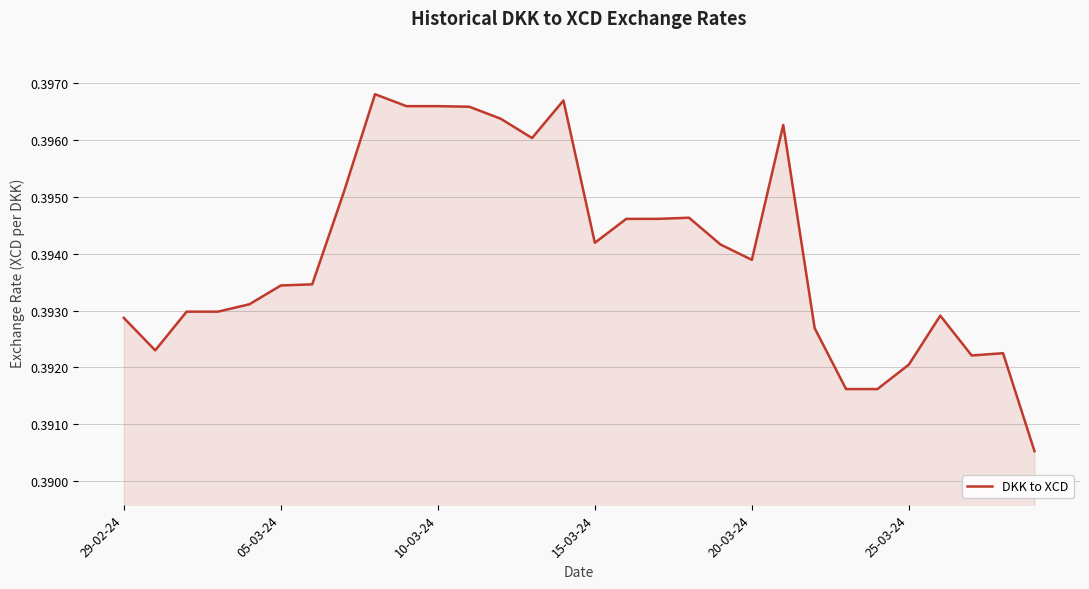

How many values are between 0 and 1?

30